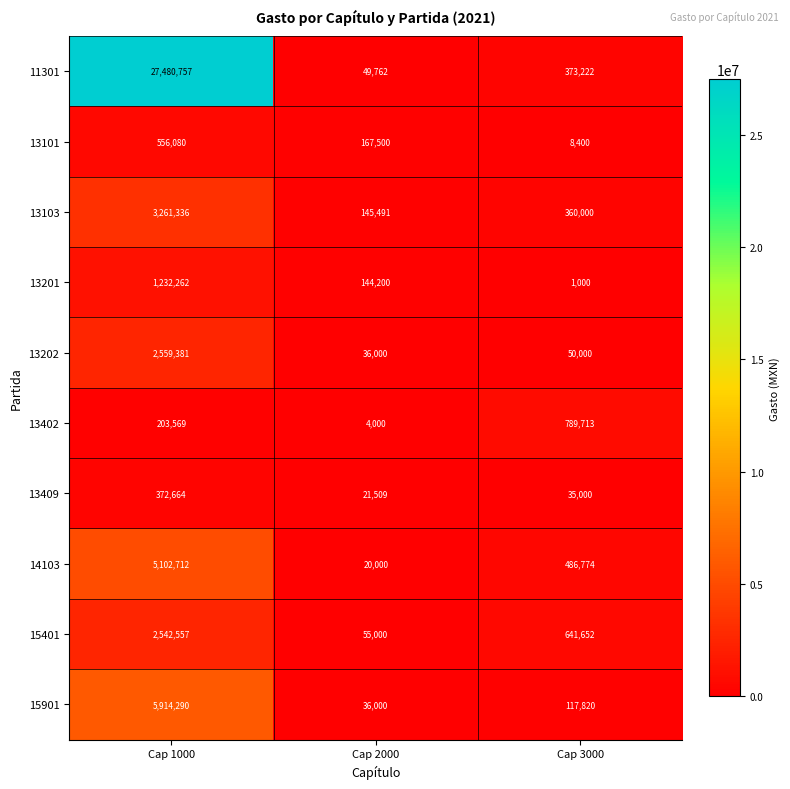

True or false: 13201 has a value of 144200 at Cap 2000.

True